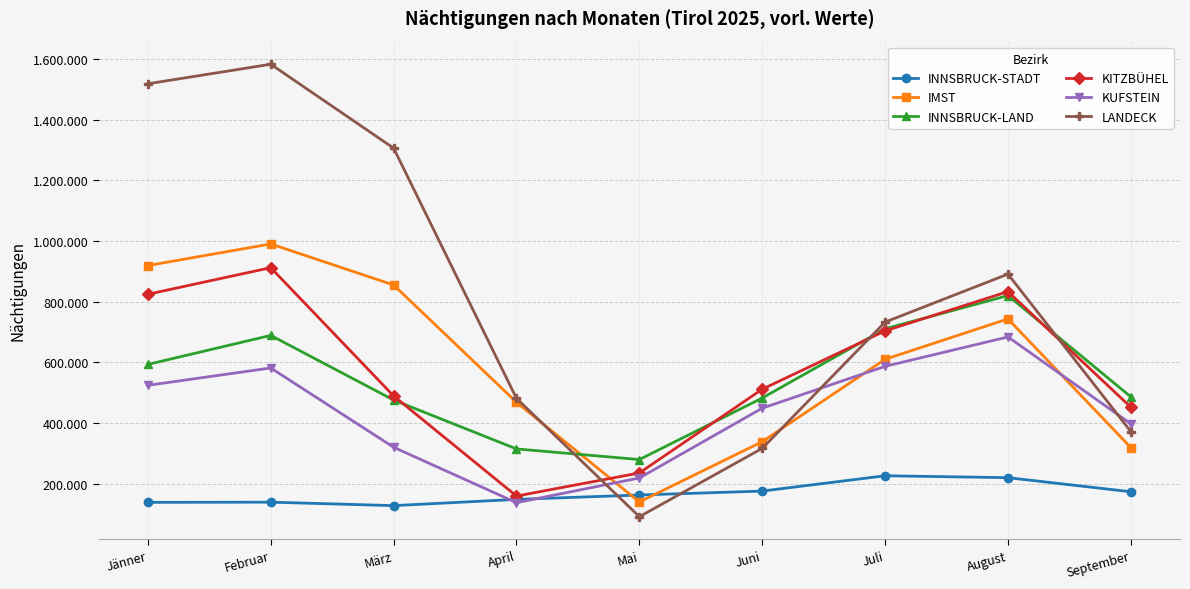

Is the value of KUFSTEIN at März greater than the value of INNSBRUCK-STADT at August?

Yes